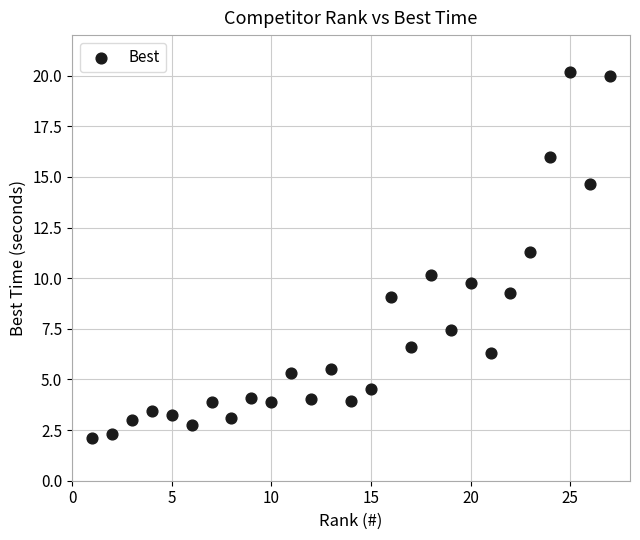

What Y value in the scatter plot is closest to 11?

11.3